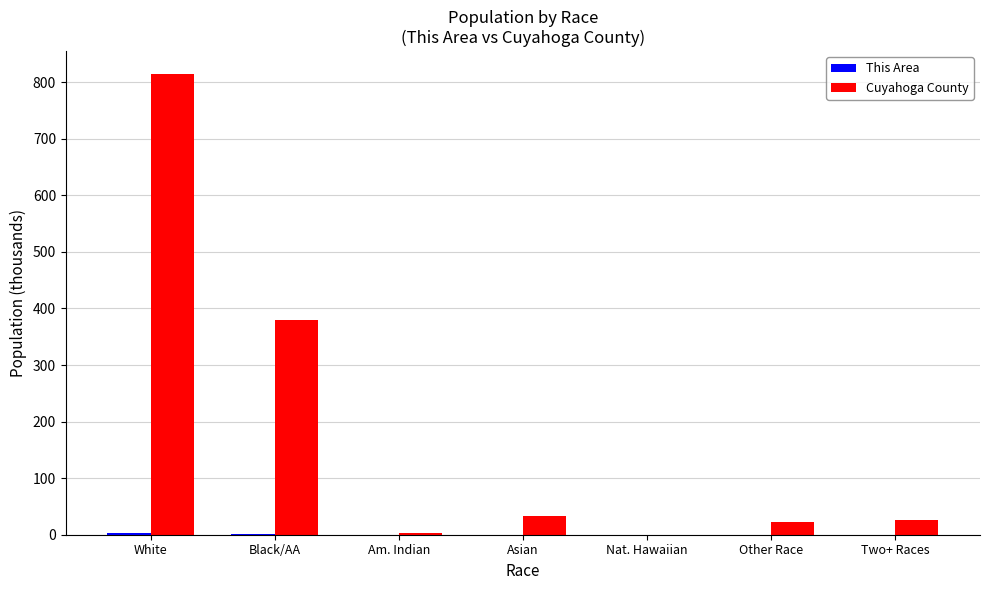

What is the sum of all Cuyahoga County values?

1280.1